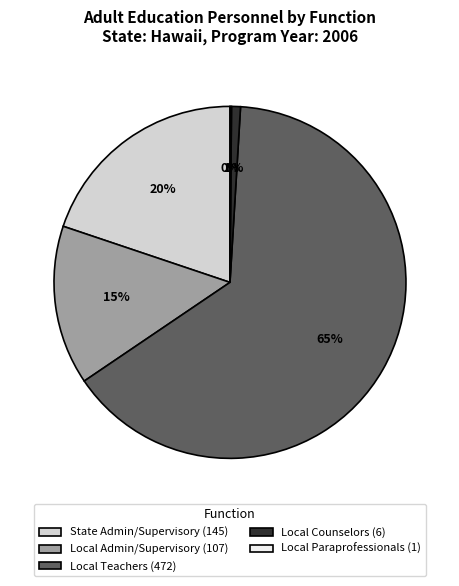

Combined, do Local Admin/Supervisory (107) and Local Counselors (6) account for over 50%?

No